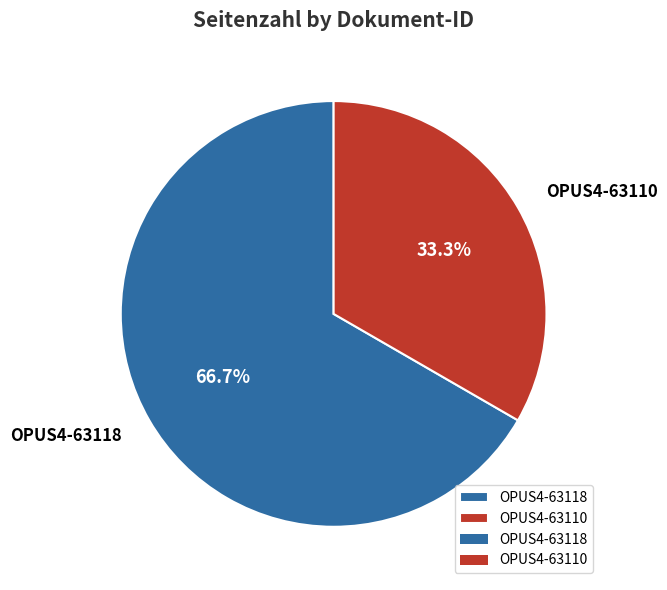

How much of the chart is everything except OPUS4-63118?

33.3%